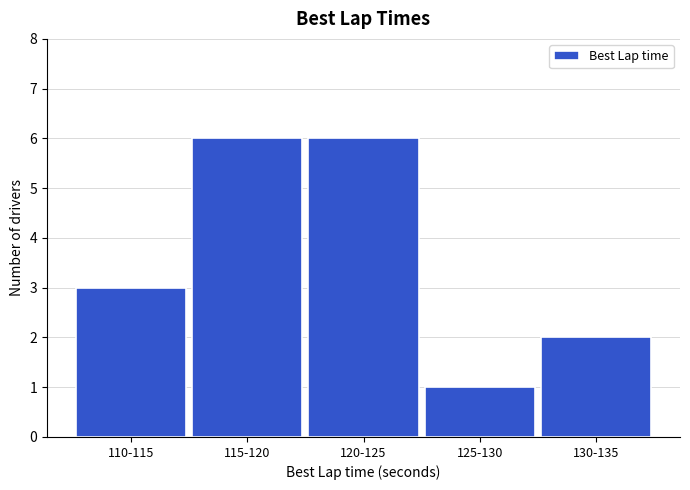

Reading left to right, extract all data points from this chart.

110-115=3	115-120=6	120-125=6	125-130=1	130-135=2